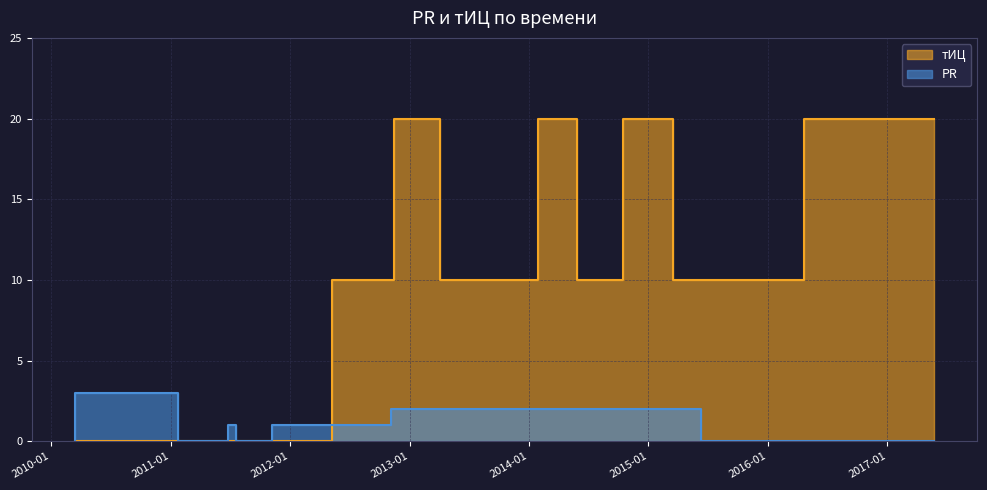

True or false: PR and тИЦ cross at least once.

True